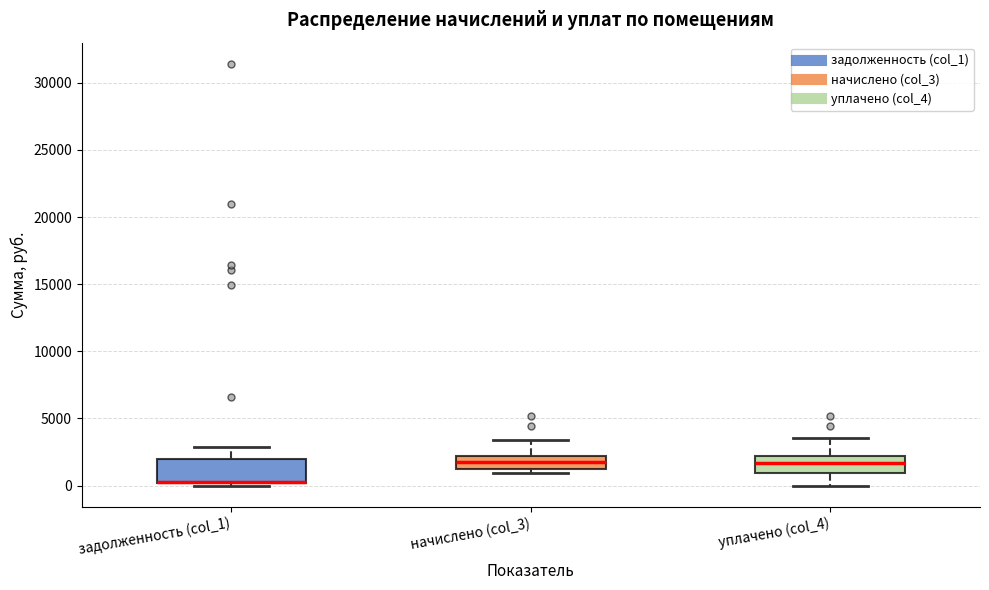

Reading left to right, transcribe this box plot: for each box, give where its median line is, the range the box spans, and where its two whiskers end, as read against the y-axis. The values are not printed on the chart, so give them approximately, as read against the axis.

задолженность (col_1): median 500 (drawn on the box's lower edge), box 0 to 2000, whiskers 0 (just below the box's lower edge) to 3000
начислено (col_3): median 1500 (inside the box), box 1500 to 2000, whiskers 1000 to 3500
уплачено (col_4): median 1500, box 1000 to 2000, whiskers 0 to 3500